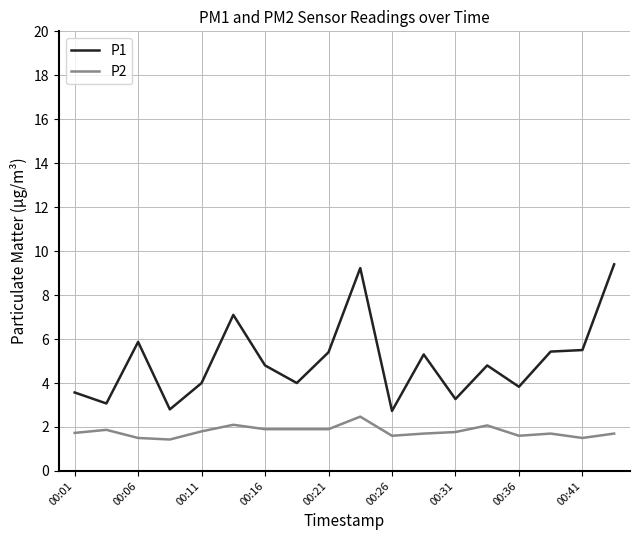

True or false: P1 and P2 cross at least once.

False